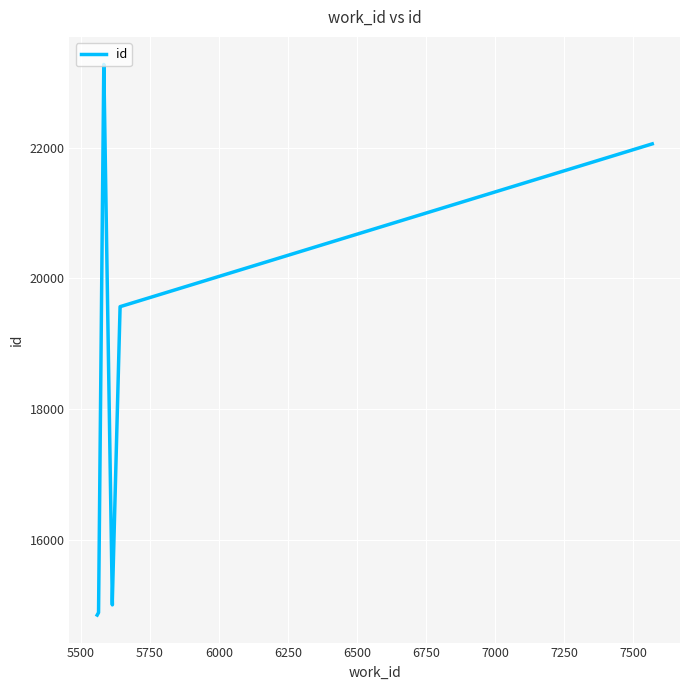

How many lines are shown in the chart?

1